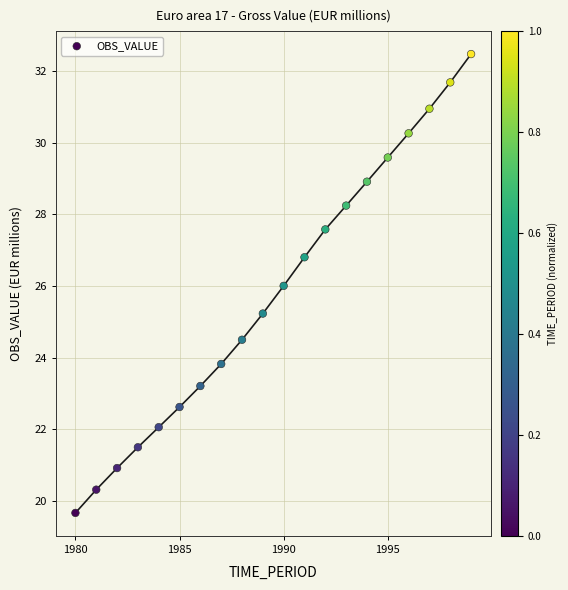

What is the range of X values (max minus min)?

19.0